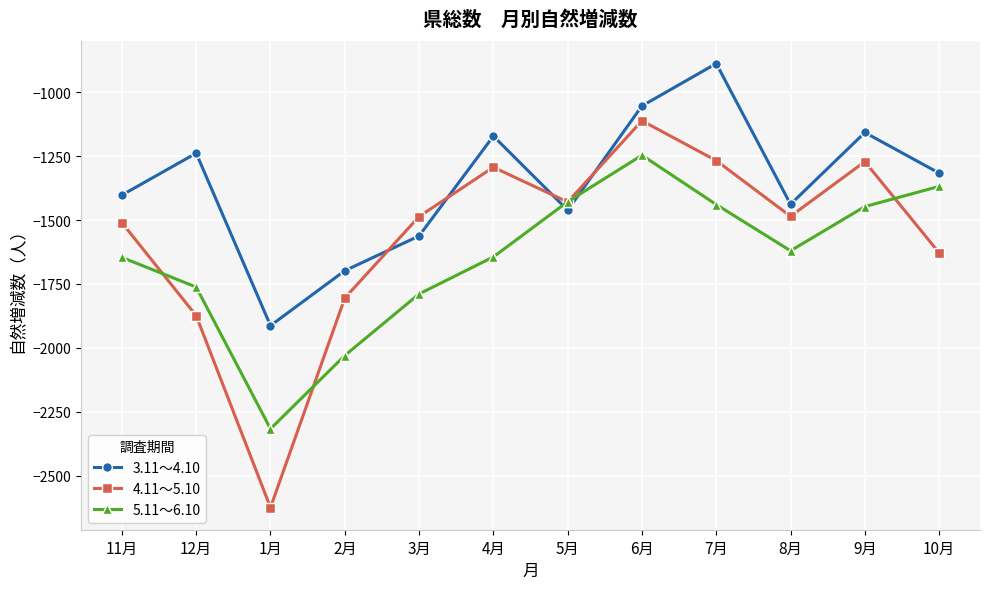

Which category has the highest value in the 5.11～6.10 series?

6月